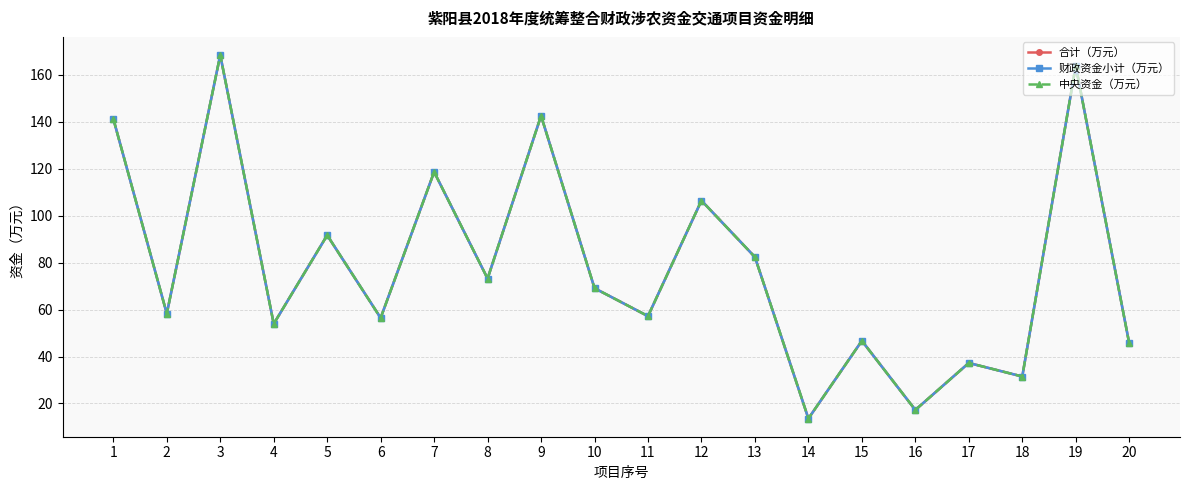

True or false: 中央资金（万元） has a value of 69.1 at 10.

True